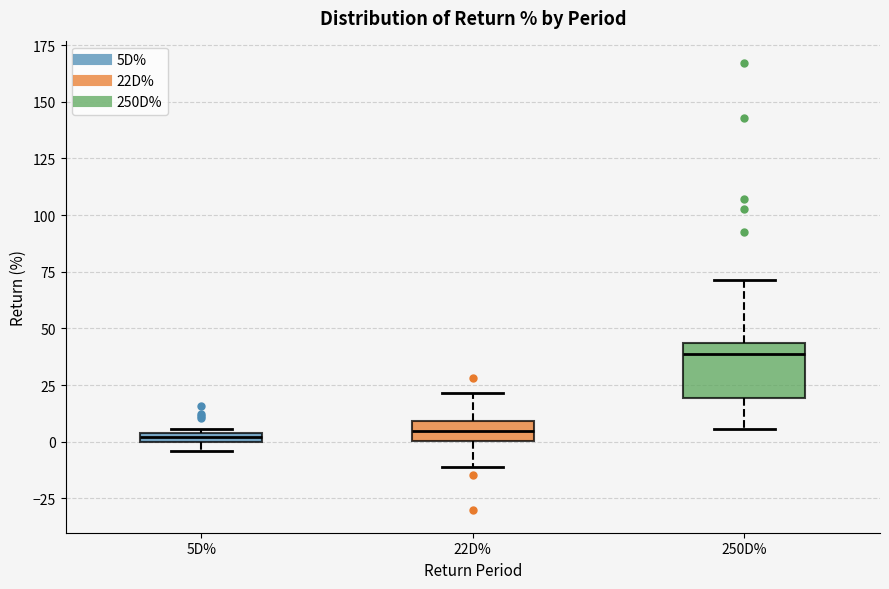

Which box has the highest median line?

250D%